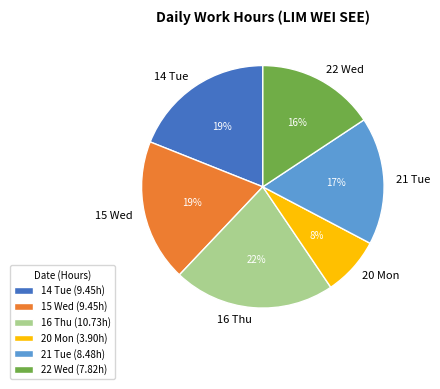

Is the sum of 21 Tue and 14 Tue greater than half?

No